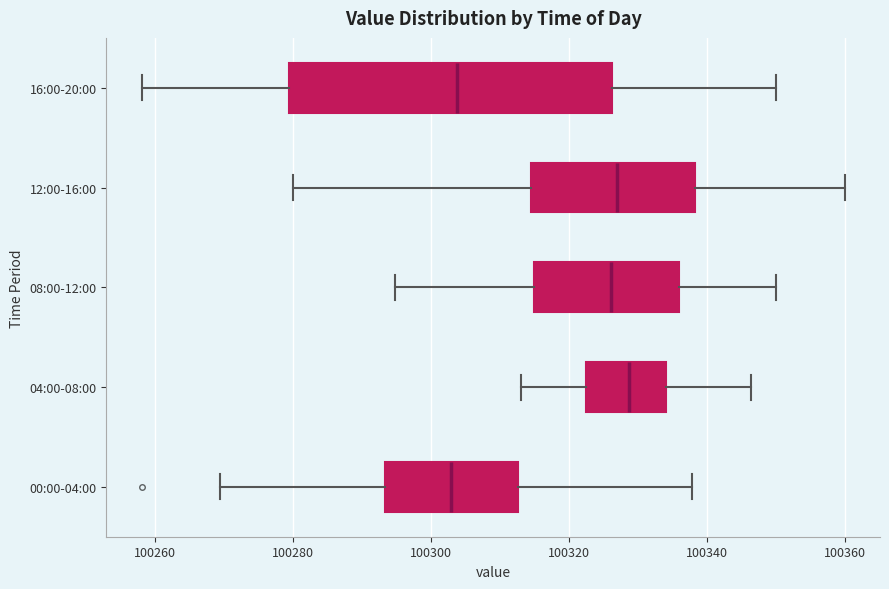

Reading bottom to top, transcribe this box plot: for each box, give where its median line is, the range the box spans, and where its two whiskers end, as read against the x-axis. The values are not printed on the chart, so give them approximately, as read against the axis.

00:00-04:00: median 100302, box 100294 to 100312, whiskers 100270 to 100338
04:00-08:00: median 100328, box 100322 to 100334, whiskers 100314 to 100346
08:00-12:00: median 100326, box 100314 to 100336, whiskers 100294 to 100350
12:00-16:00: median 100328, box 100314 to 100338, whiskers 100280 to 100360
16:00-20:00: median 100304, box 100280 to 100326, whiskers 100258 to 100350